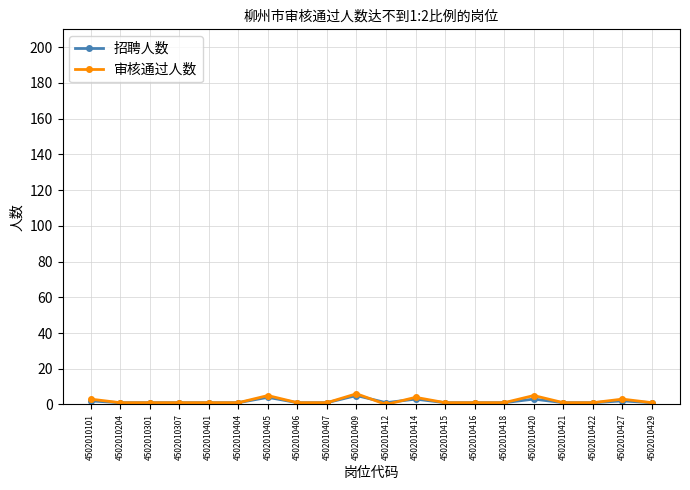

What is the maximum value for 审核通过人数?

6